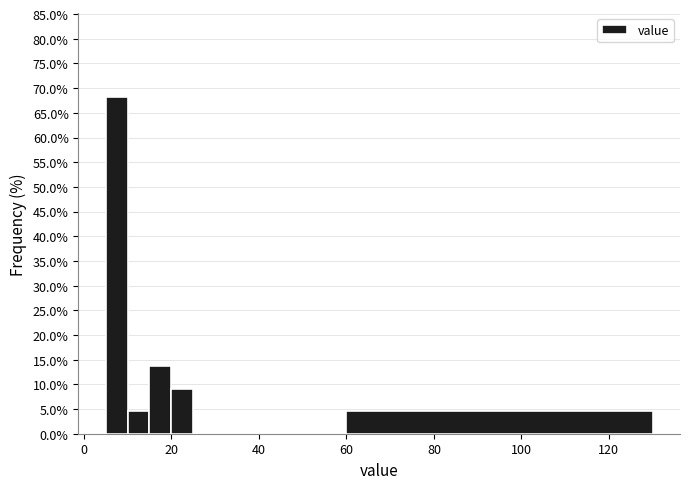

Around what value on the x-axis is the tallest bar? Give the approximate position of its centre, as read against the axis.

8